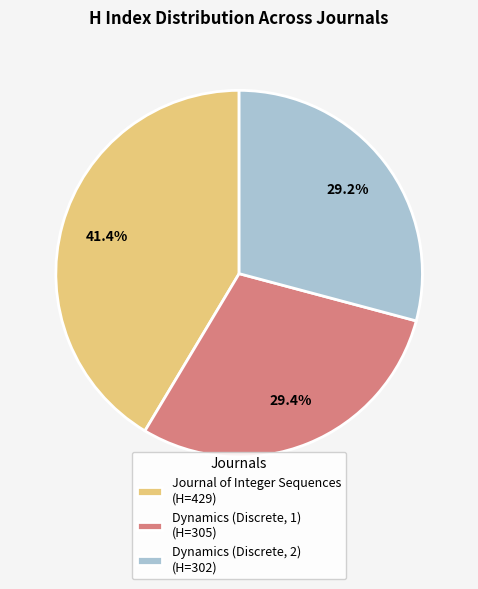

How many slices are in this pie chart?

3